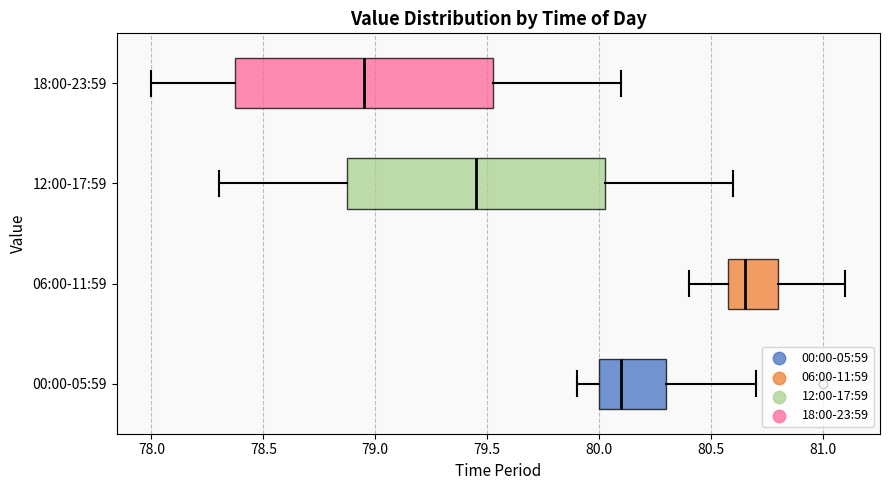

Reading bottom to top, read every box against the x-axis: the position of its median line, the range the box covers, and the ends of its whiskers. The values are not printed on the chart, so give them approximately, as read against the axis.

00:00-05:59: median 80.10, box 80.00 to 80.30, whiskers 79.90 to 80.70
06:00-11:59: median 80.65, box 80.60 to 80.80, whiskers 80.40 to 81.10
12:00-17:59: median 79.45, box 78.90 to 80.05, whiskers 78.30 to 80.60
18:00-23:59: median 78.95, box 78.40 to 79.55, whiskers 78.00 to 80.10